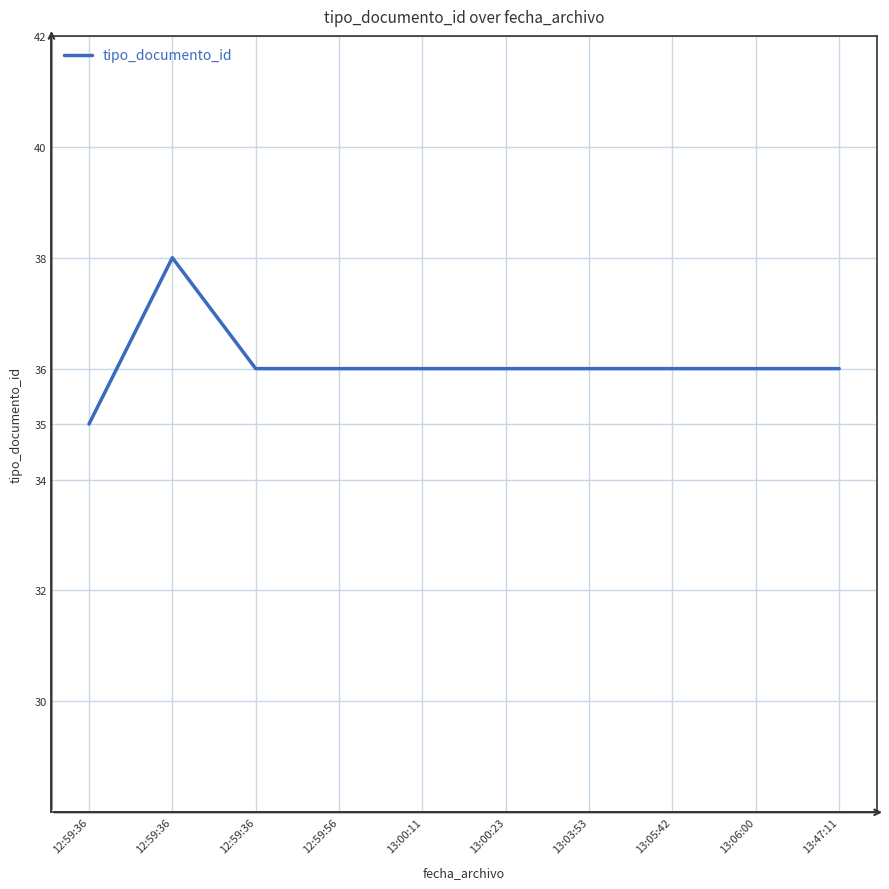

What is the sum of the values at 12:59:56 and 13:06:00?

72